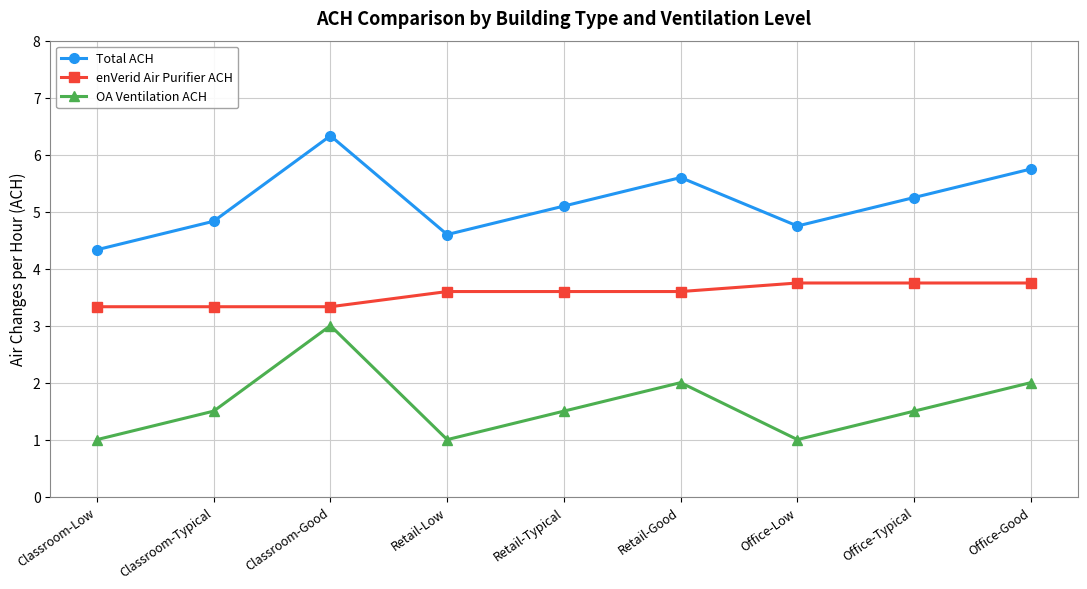

What is the sum of the OA Ventilation ACH values at Office-Low and Retail-Good?

3.0